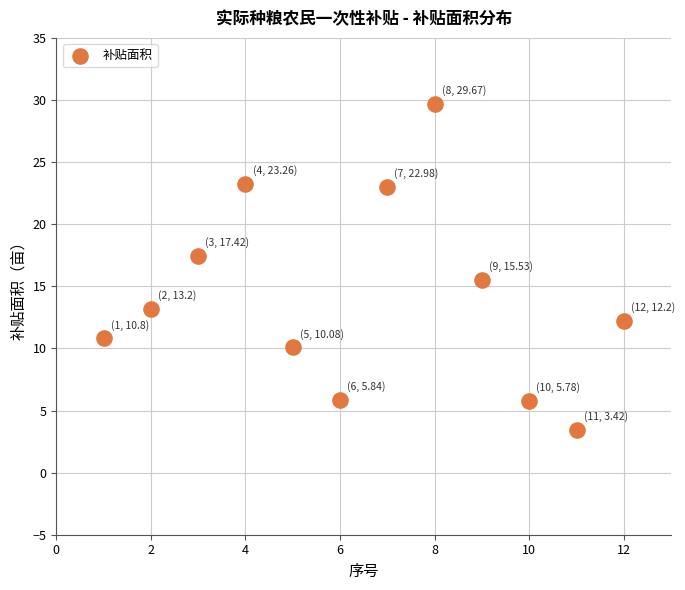

What Y value in the scatter plot is closest to 16?

15.5